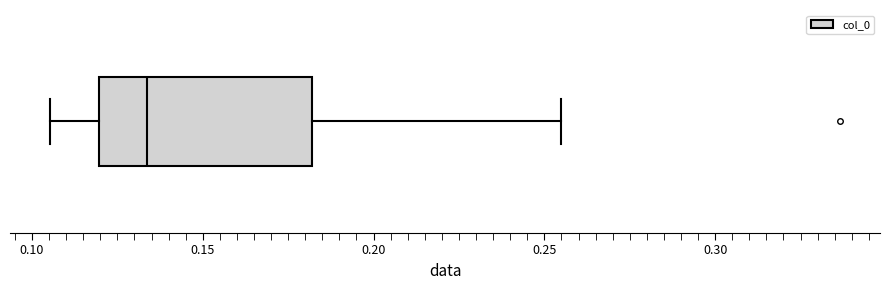

Read this box plot against the x-axis: the position of the median line, the range covered by the box, and the ends of both whiskers. The values are not printed on the chart, so give them approximately, as read against the axis.

median 0.135, box 0.120 to 0.180, whiskers 0.105 to 0.255